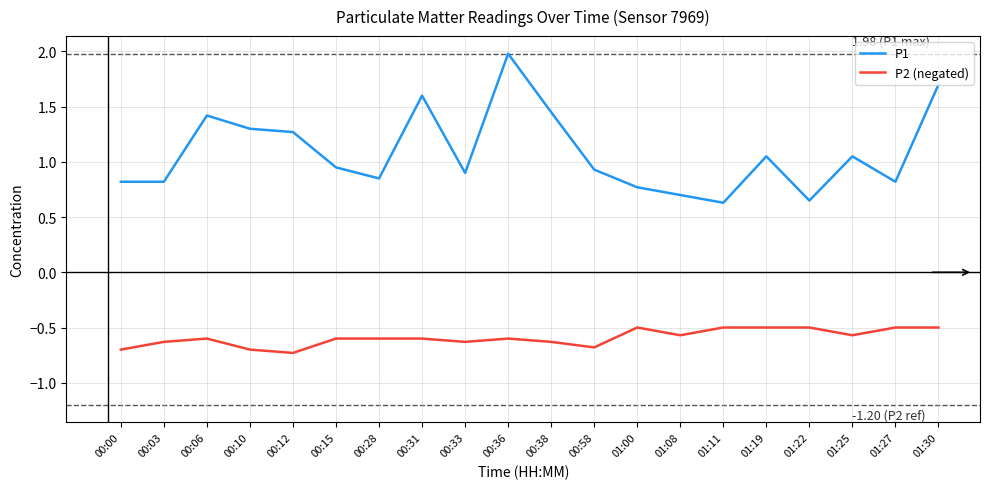

Rank the series at 01:08 from lowest to highest value.

P2 (negated), P1